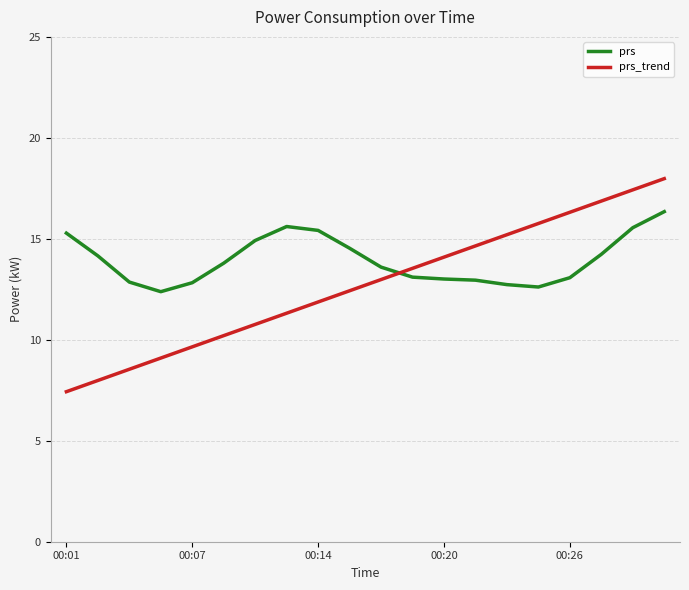

Rank the series by their average value, from highest to lowest.

prs, prs_trend